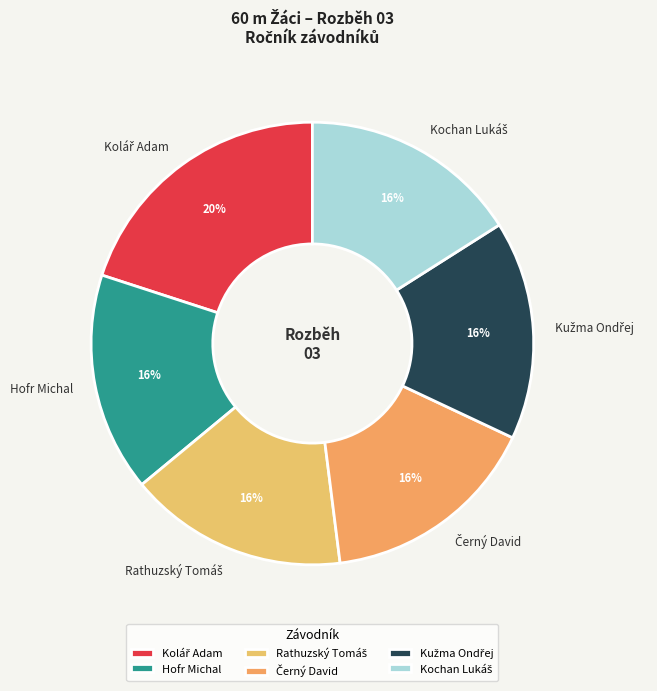

The Hofr Michal slice represents 16% of the pie. True or false?

True